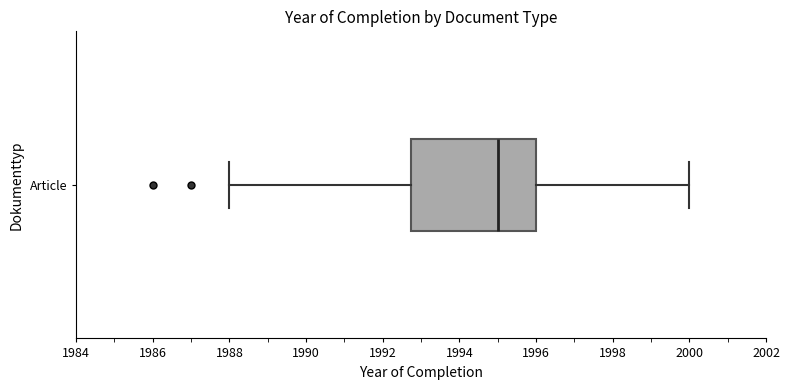

Read this box plot against the x-axis: the position of the median line, the range covered by the box, and the ends of both whiskers. The values are not printed on the chart, so give them approximately, as read against the axis.

median 1995.0, box 1992.8 to 1996.0, whiskers 1988.0 to 2000.0